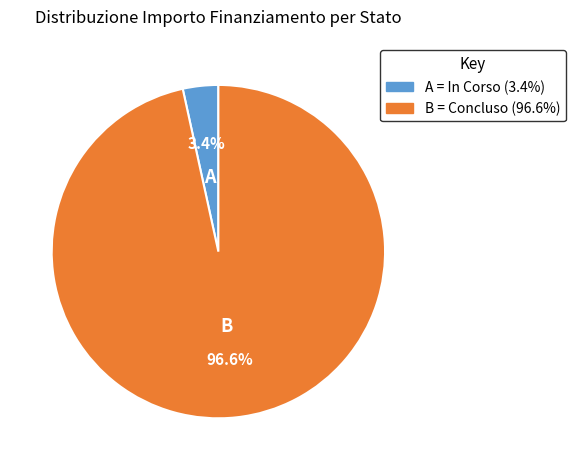

Does any single category account for the majority?

Yes